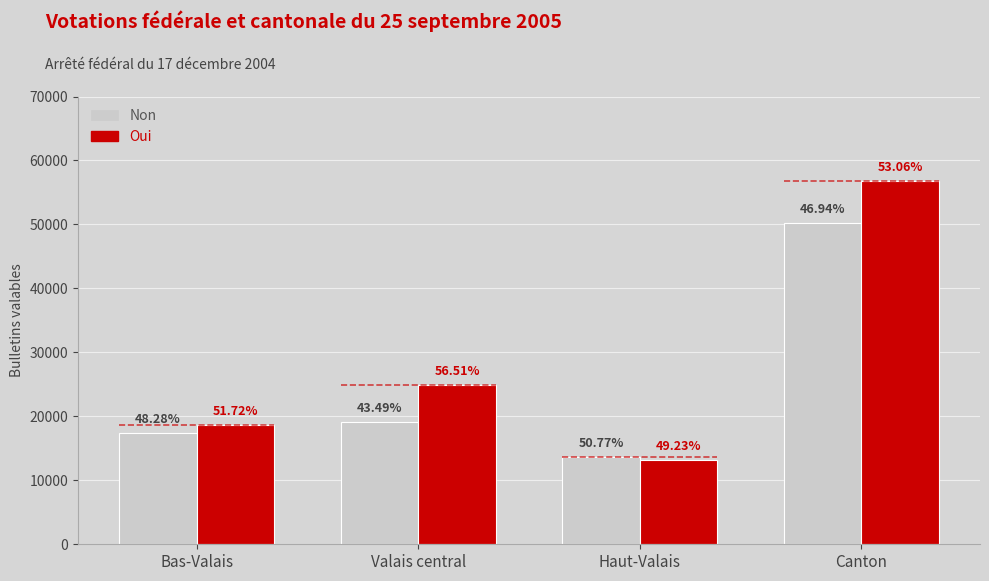

What are all the series names shown in the legend?

Non, Oui